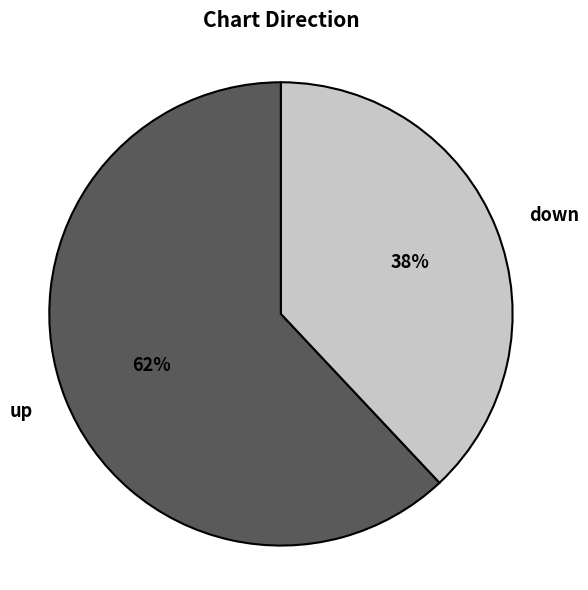

Count the number of slices in the pie.

2